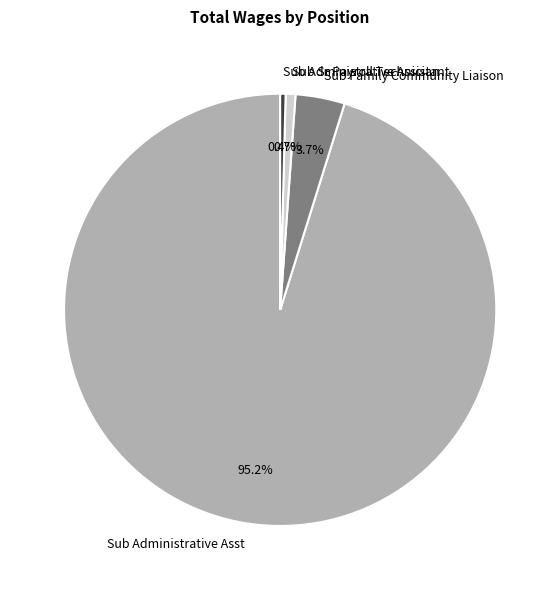

Count the number of slices in the pie.

4